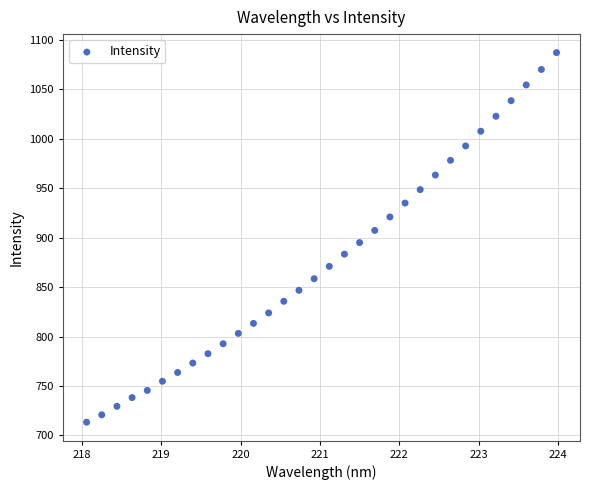

What is the range of X values (max minus min)?

5.9